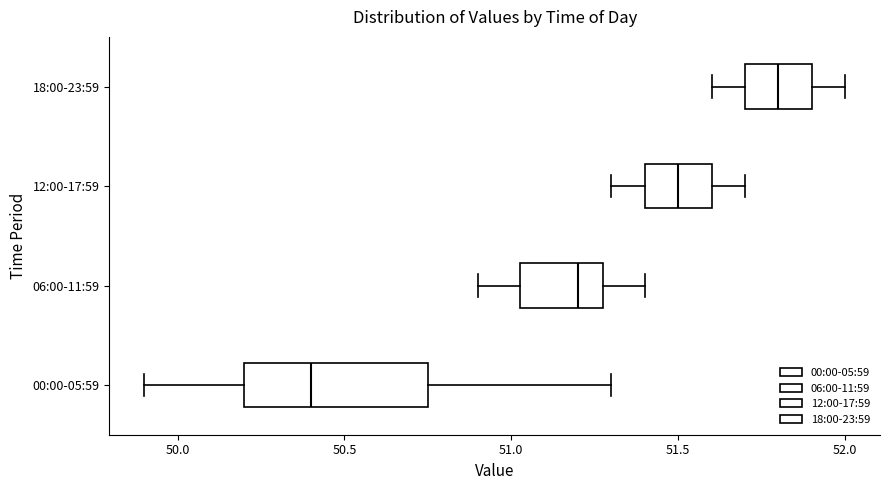

Which box has the furthest to the left median line?

00:00-05:59